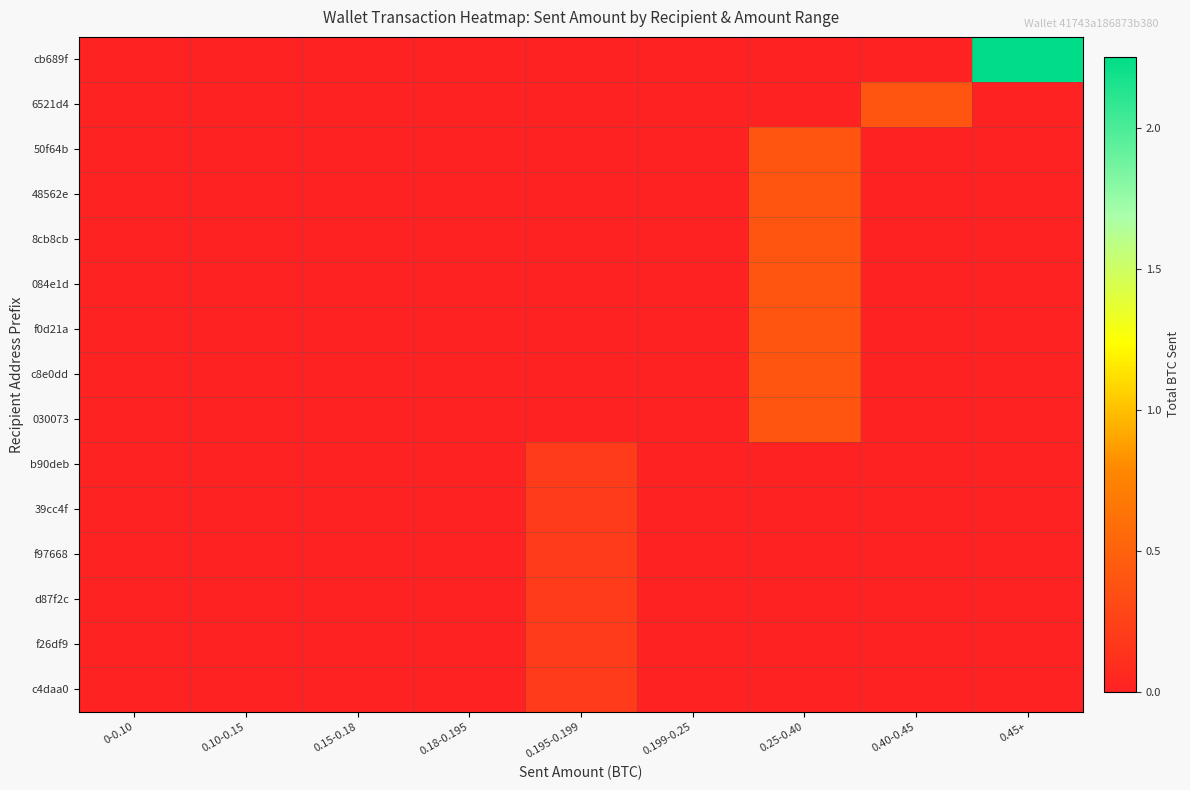

Reading left to right, extract all data points from this chart.

cb689f: 0-0.10=0.0	0.10-0.15=0.0	0.15-0.18=0.0	0.18-0.195=0.0	0.195-0.199=0.0	0.199-0.25=0.0	0.25-0.40=0.0	0.40-0.45=0.0	0.45+=2.3
6521d4: 0-0.10=0.0	0.10-0.15=0.0	0.15-0.18=0.0	0.18-0.195=0.0	0.195-0.199=0.0	0.199-0.25=0.0	0.25-0.40=0.0	0.40-0.45=0.4	0.45+=0.0
50f64b: 0-0.10=0.0	0.10-0.15=0.0	0.15-0.18=0.0	0.18-0.195=0.0	0.195-0.199=0.0	0.199-0.25=0.0	0.25-0.40=0.4	0.40-0.45=0.0	0.45+=0.0
48562e: 0-0.10=0.0	0.10-0.15=0.0	0.15-0.18=0.0	0.18-0.195=0.0	0.195-0.199=0.0	0.199-0.25=0.0	0.25-0.40=0.4	0.40-0.45=0.0	0.45+=0.0
8cb8cb: 0-0.10=0.0	0.10-0.15=0.0	0.15-0.18=0.0	0.18-0.195=0.0	0.195-0.199=0.0	0.199-0.25=0.0	0.25-0.40=0.4	0.40-0.45=0.0	0.45+=0.0
084e1d: 0-0.10=0.0	0.10-0.15=0.0	0.15-0.18=0.0	0.18-0.195=0.0	0.195-0.199=0.0	0.199-0.25=0.0	0.25-0.40=0.4	0.40-0.45=0.0	0.45+=0.0
f0d21a: 0-0.10=0.0	0.10-0.15=0.0	0.15-0.18=0.0	0.18-0.195=0.0	0.195-0.199=0.0	0.199-0.25=0.0	0.25-0.40=0.4	0.40-0.45=0.0	0.45+=0.0
c8e0dd: 0-0.10=0.0	0.10-0.15=0.0	0.15-0.18=0.0	0.18-0.195=0.0	0.195-0.199=0.0	0.199-0.25=0.0	0.25-0.40=0.4	0.40-0.45=0.0	0.45+=0.0
030073: 0-0.10=0.0	0.10-0.15=0.0	0.15-0.18=0.0	0.18-0.195=0.0	0.195-0.199=0.0	0.199-0.25=0.0	0.25-0.40=0.4	0.40-0.45=0.0	0.45+=0.0
b90deb: 0-0.10=0.0	0.10-0.15=0.0	0.15-0.18=0.0	0.18-0.195=0.0	0.195-0.199=0.2	0.199-0.25=0.0	0.25-0.40=0.0	0.40-0.45=0.0	0.45+=0.0
39cc4f: 0-0.10=0.0	0.10-0.15=0.0	0.15-0.18=0.0	0.18-0.195=0.0	0.195-0.199=0.2	0.199-0.25=0.0	0.25-0.40=0.0	0.40-0.45=0.0	0.45+=0.0
f97668: 0-0.10=0.0	0.10-0.15=0.0	0.15-0.18=0.0	0.18-0.195=0.0	0.195-0.199=0.2	0.199-0.25=0.0	0.25-0.40=0.0	0.40-0.45=0.0	0.45+=0.0
d87f2c: 0-0.10=0.0	0.10-0.15=0.0	0.15-0.18=0.0	0.18-0.195=0.0	0.195-0.199=0.2	0.199-0.25=0.0	0.25-0.40=0.0	0.40-0.45=0.0	0.45+=0.0
f26df9: 0-0.10=0.0	0.10-0.15=0.0	0.15-0.18=0.0	0.18-0.195=0.0	0.195-0.199=0.2	0.199-0.25=0.0	0.25-0.40=0.0	0.40-0.45=0.0	0.45+=0.0
c4daa0: 0-0.10=0.0	0.10-0.15=0.0	0.15-0.18=0.0	0.18-0.195=0.0	0.195-0.199=0.2	0.199-0.25=0.0	0.25-0.40=0.0	0.40-0.45=0.0	0.45+=0.0